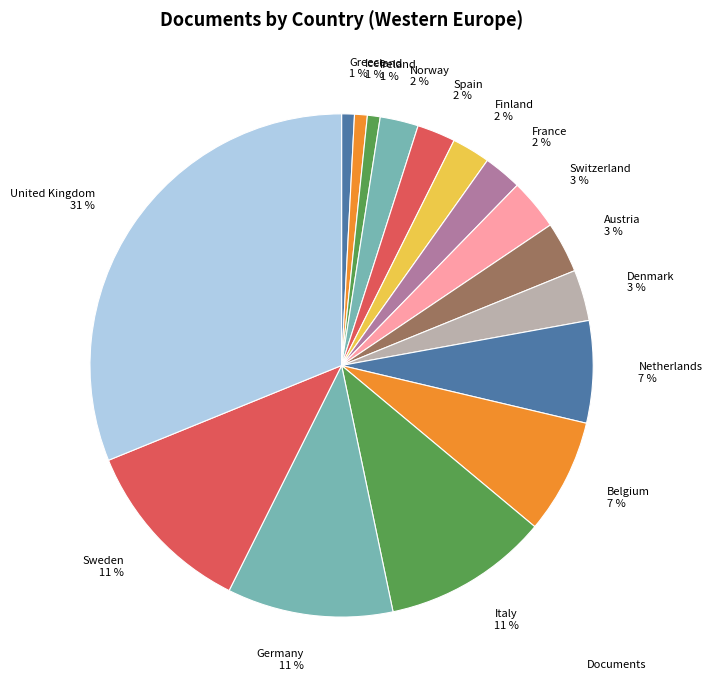

Is it true that Ireland is 9% of the pie?

False